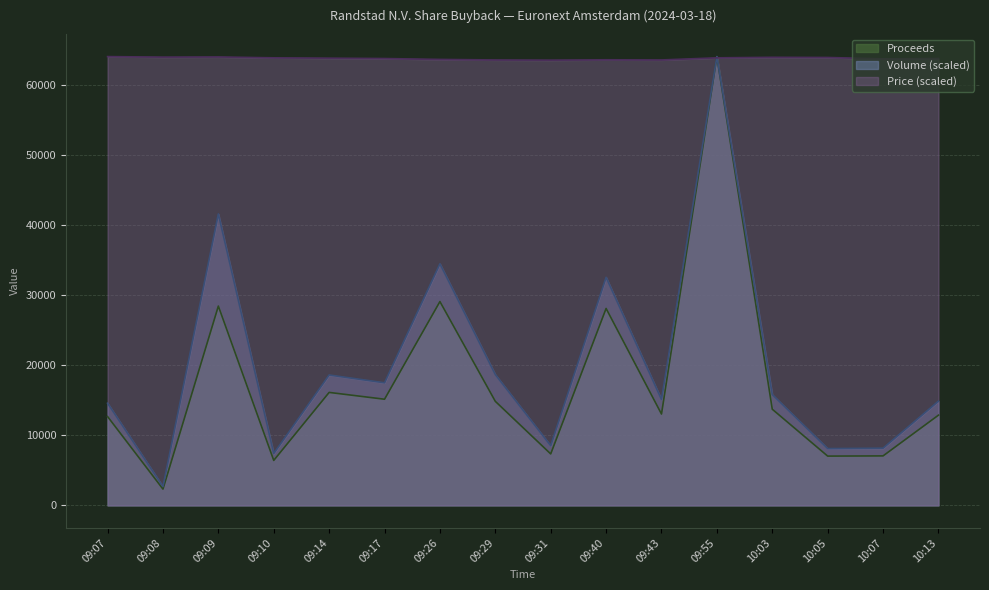

True or false: Volume and Price intersect in this chart.

True